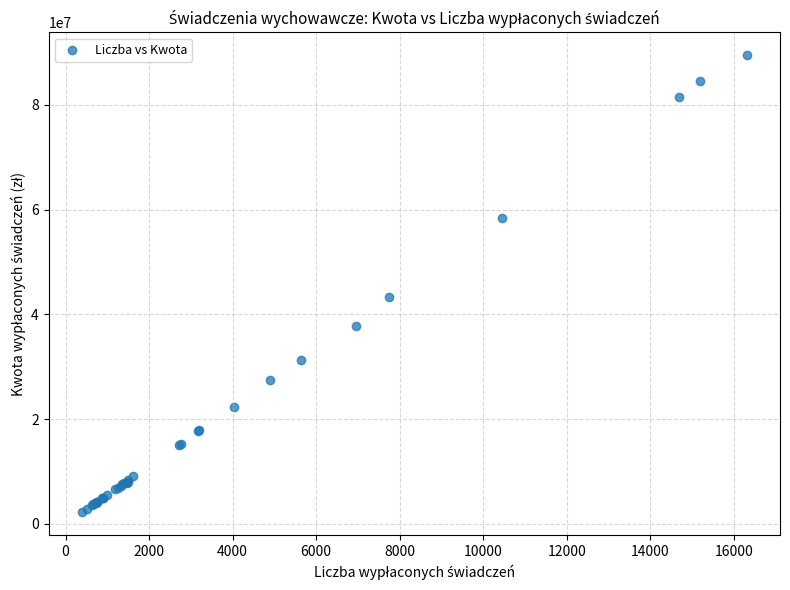

What Y value in the scatter plot is closest to 45829493?

43279615.9